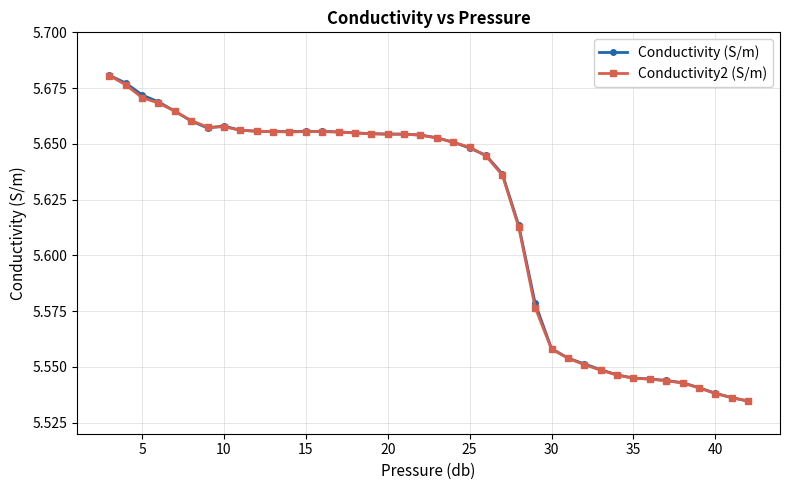

True or false: Conductivity2 (S/m) has more than 1 interior local peaks.

True